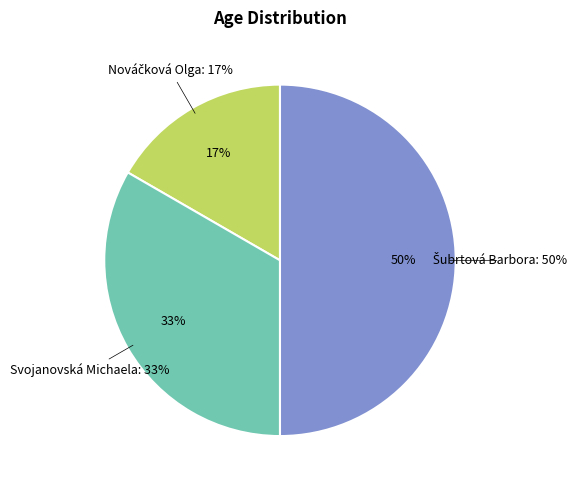

To the nearest percent, what is the difference between the largest and smallest slice percentages?

33%